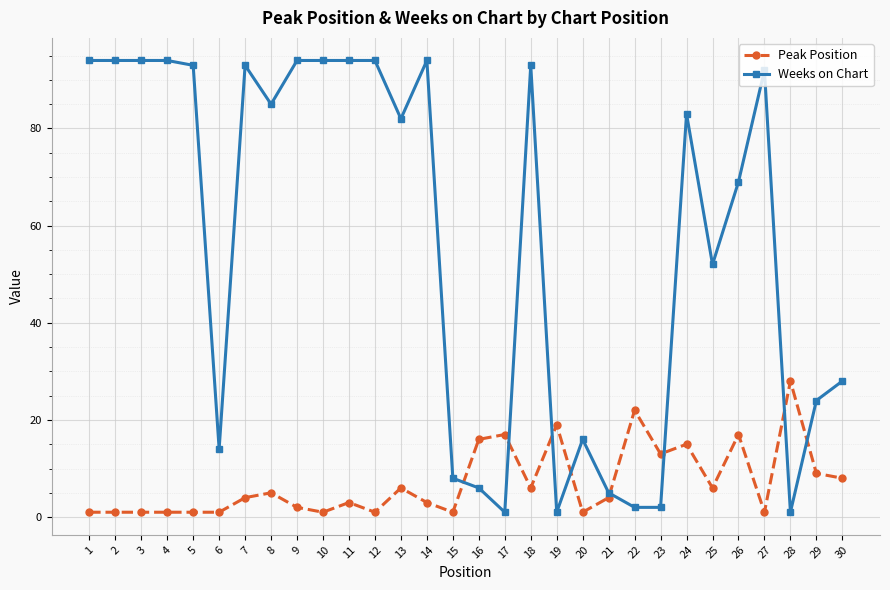

What is the greatest value displayed?

94